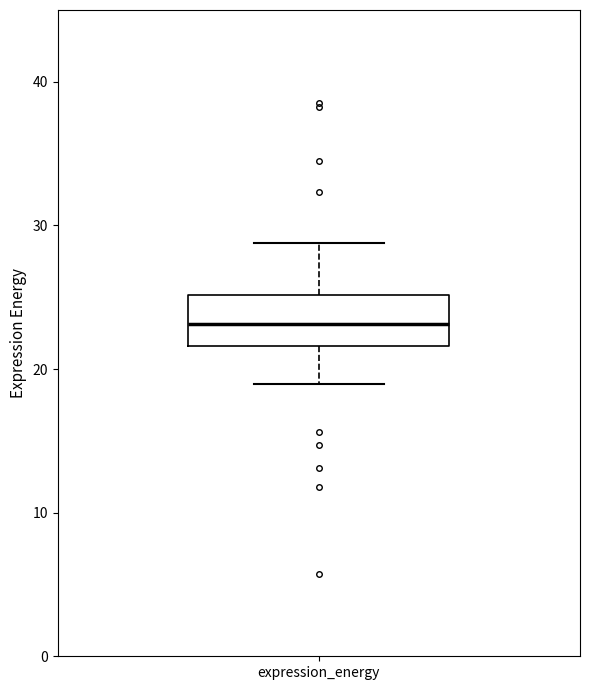

Where is the lower edge of the box for expression_energy on the y-axis? The values are not printed on the chart, so give them approximately, as read against the axis.

22